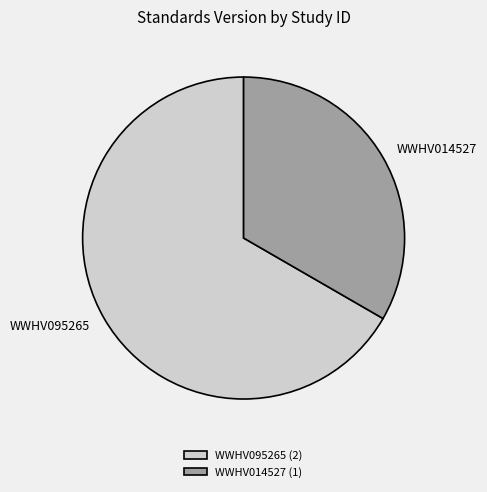

Is the sum of WWHV014527 (1) and WWHV095265 (2) greater than half?

Yes